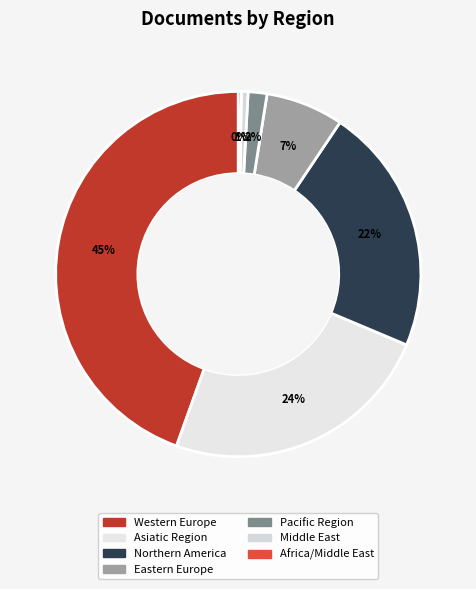

True or false: Middle East accounts for 1% of the total.

True